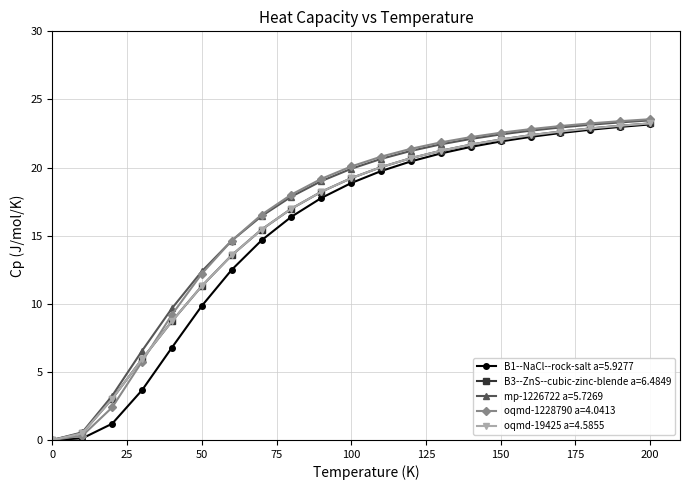

How many lines are shown in the chart?

5